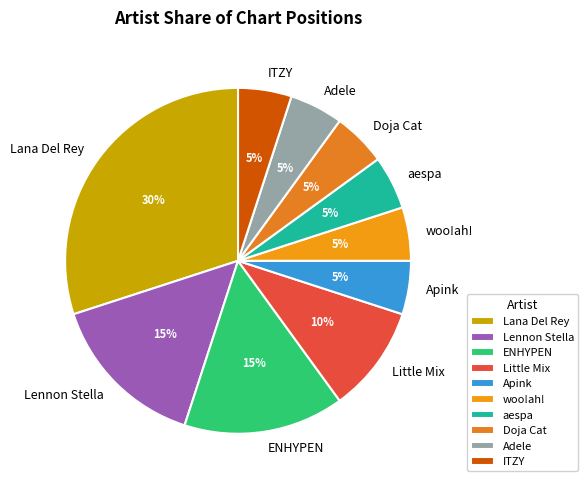

Which category has the biggest portion of the pie?

Lana Del Rey